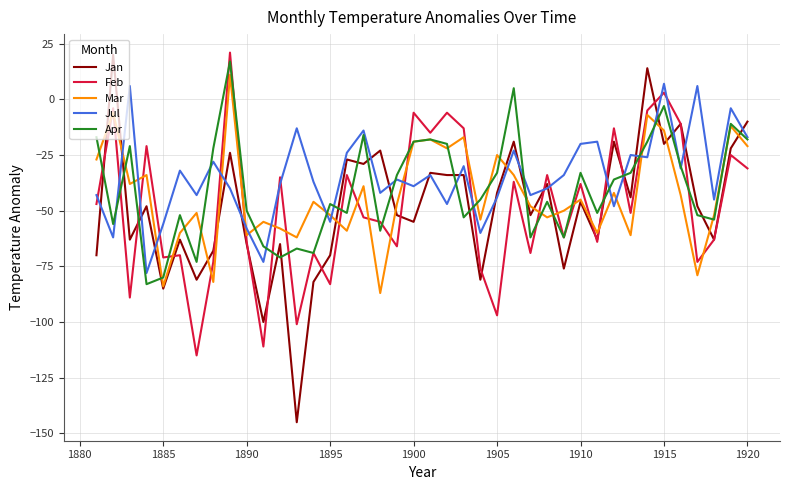

Is this an area chart (filled region under the line)?

No